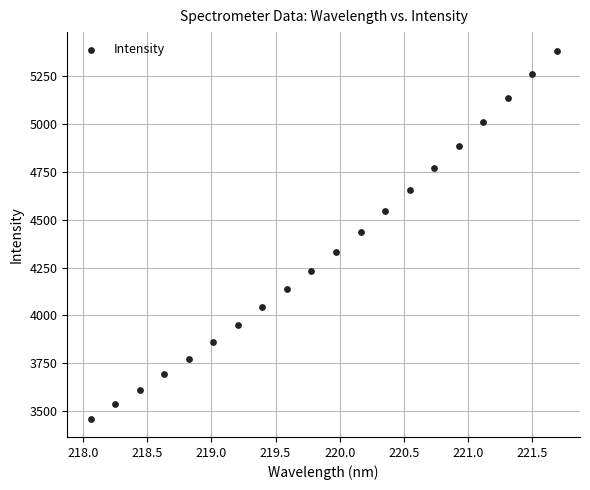

What is the range of X values (max minus min)?

3.6